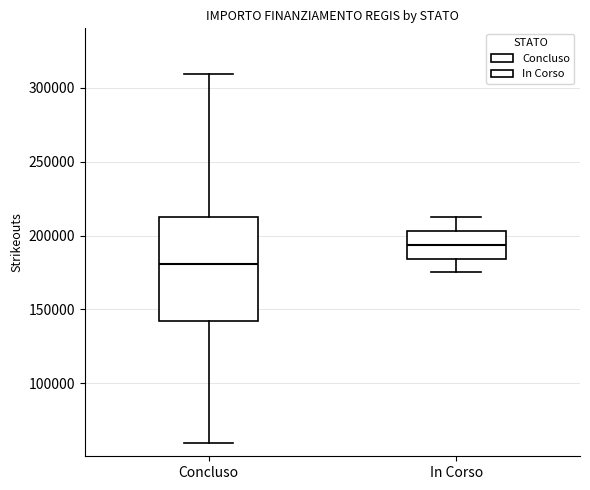

Which box's median line is the lowest?

Concluso